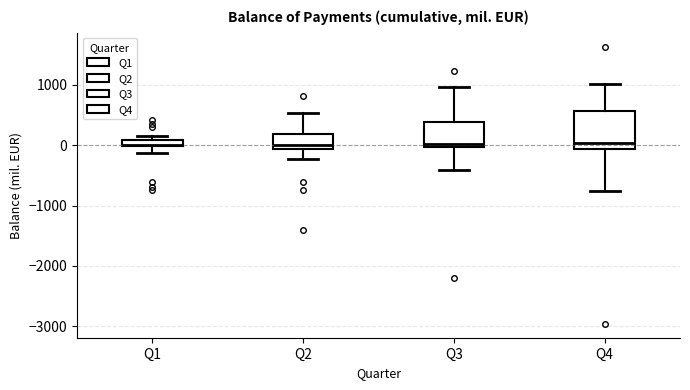

Where does the lower whisker of the box for Q2 end on the y-axis? The values are not printed on the chart, so give them approximately, as read against the axis.

-200